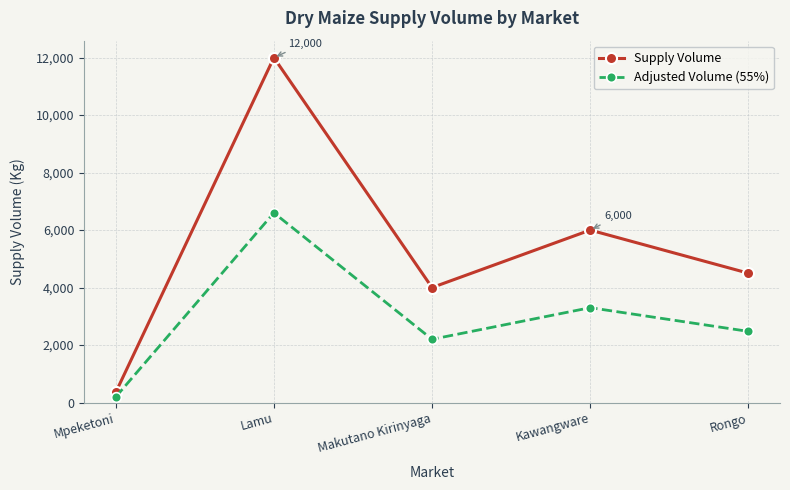

Does the chart display data point markers on the line(s)?

Yes